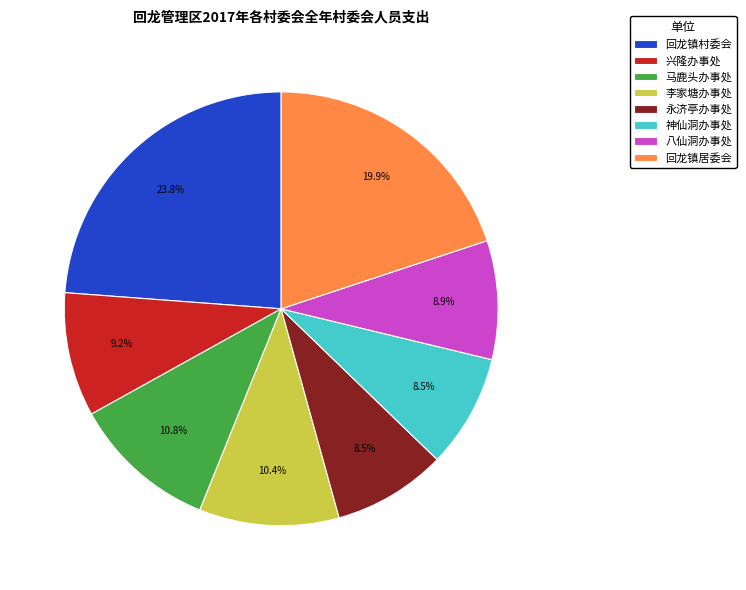

What is the ratio of the value at 兴隆办事处 to the value at 八仙洞办事处?

1.0